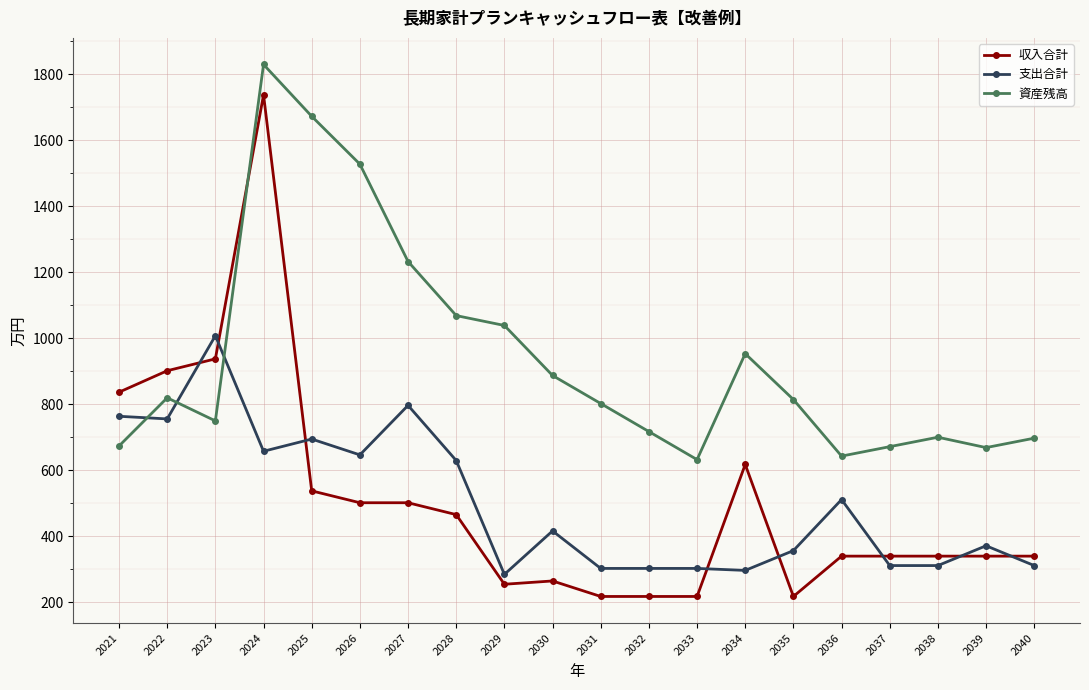

What are all the series names shown in the legend?

収入合計, 支出合計, 資産残高